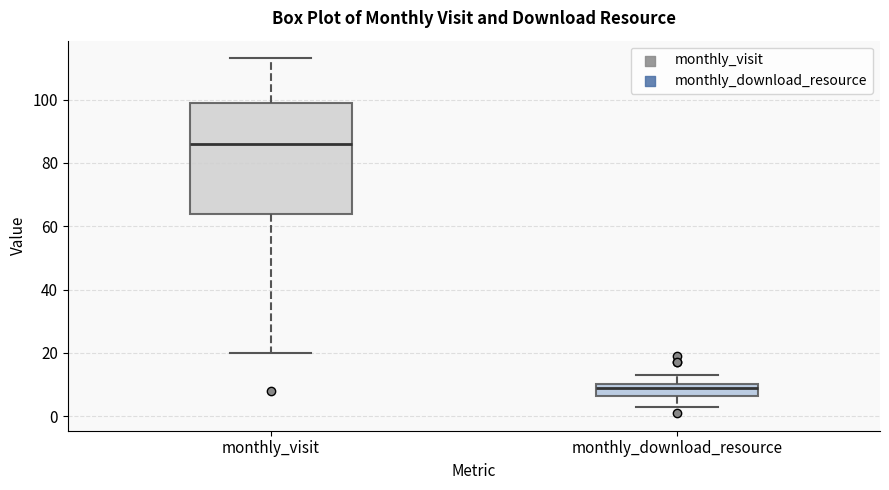

Which box is the tallest, from its lower edge to its upper edge?

monthly_visit